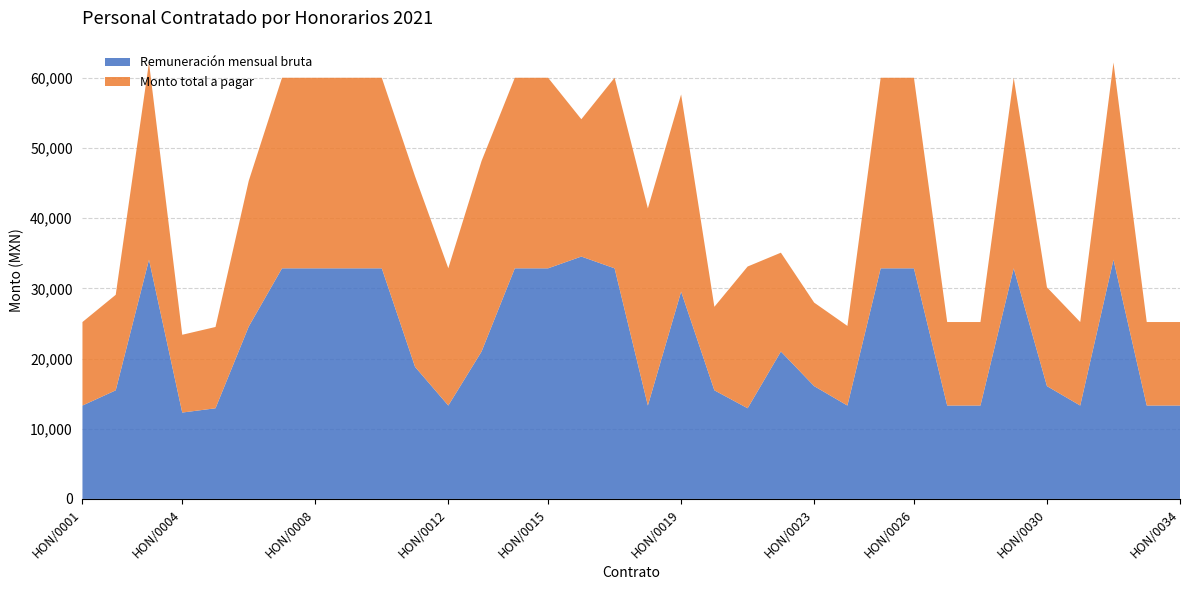

Reading left to right, list all the values displayed in this chart.

Remuneración mensual bruta: HON/0001=13305.6	HON/0002=15476.0	HON/0003=34093.0	HON/0004=12309.0	HON/0005=12918.1	HON/0006=24569.9	HON/0007=32860.0	HON/0008=32860.0	HON/0009=32860.0	HON/0010=32860.0	HON/0011=18817.0	HON/0012=13305.6	HON/0013=21008.0	HON/0014=32860.0	HON/0015=32860.0	HON/0016=34537.3	HON/0017=32860.0	HON/0018=13305.6	HON/0019=29539.0	HON/0020=15476.0	HON/0021=12918.1	HON/0022=21008.0	HON/0023=16073.0	HON/0024=13305.6	HON/0025=32860.0	HON/0026=32860.0	HON/0027=13305.6	HON/0028=13305.6	HON/0029=32860.0	HON/0030=16073.0	HON/0031=13305.6	HON/0032=34093.0	HON/0033=13305.6	HON/0034=13305.6
Monto total a pagar: HON/0001=11902.1	HON/0002=13611.5	HON/0003=28098.4	HON/0004=11084.1	HON/0005=11584.0	HON/0006=20762.9	HON/0007=27155.4	HON/0008=27155.4	HON/0009=27155.4	HON/0010=27155.4	HON/0011=27155.4	HON/0012=19569.3	HON/0013=27155.4	HON/0014=27155.4	HON/0015=27155.4	HON/0016=19569.3	HON/0017=27155.4	HON/0018=28100.0	HON/0019=28098.4	HON/0020=11902.1	HON/0021=20200.2	HON/0022=14081.0	HON/0023=11902.1	HON/0024=11348.4	HON/0025=27155.4	HON/0026=27155.4	HON/0027=11902.1	HON/0028=11902.1	HON/0029=27155.4	HON/0030=14081.0	HON/0031=11902.1	HON/0032=28098.4	HON/0033=11902.1	HON/0034=11902.1